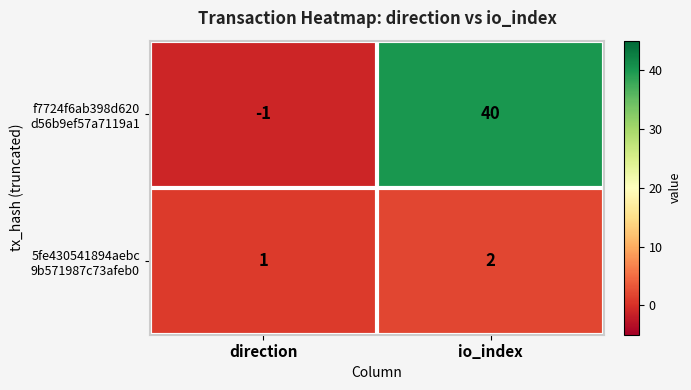

At which category does the chart reach its minimum across all series?

direction